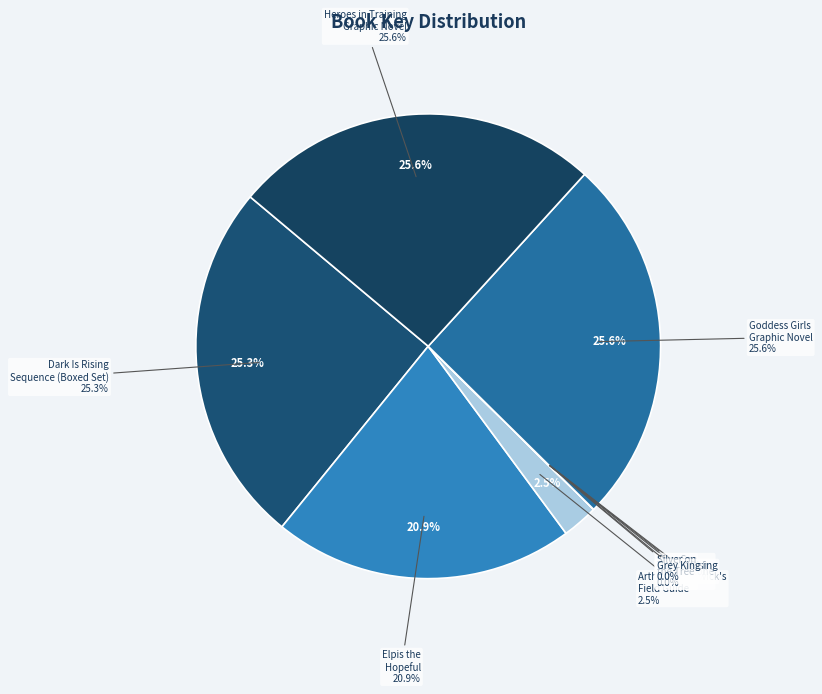

True or false: Goddess Girls Graphic Novel accounts for 26% of the total.

True